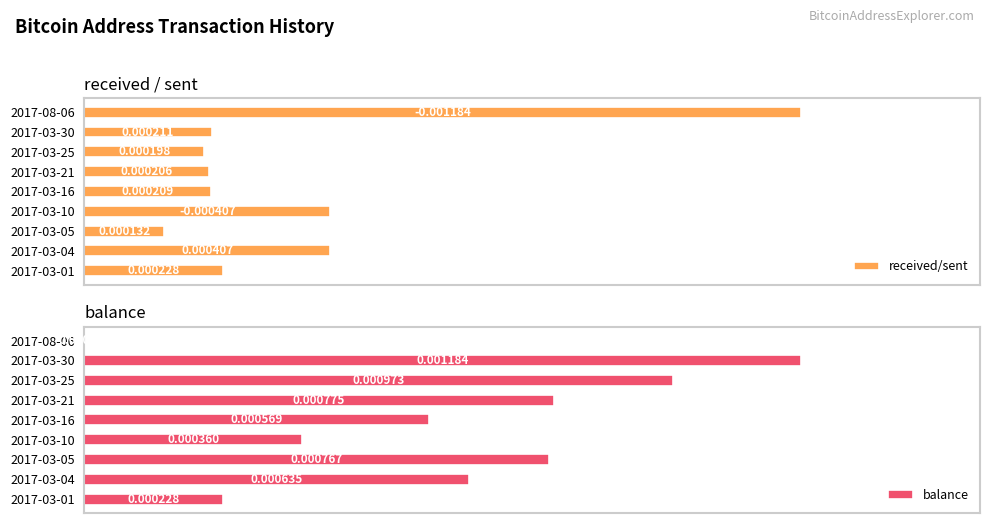

List the series in order of their peak value, lowest first.

received/sent, balance